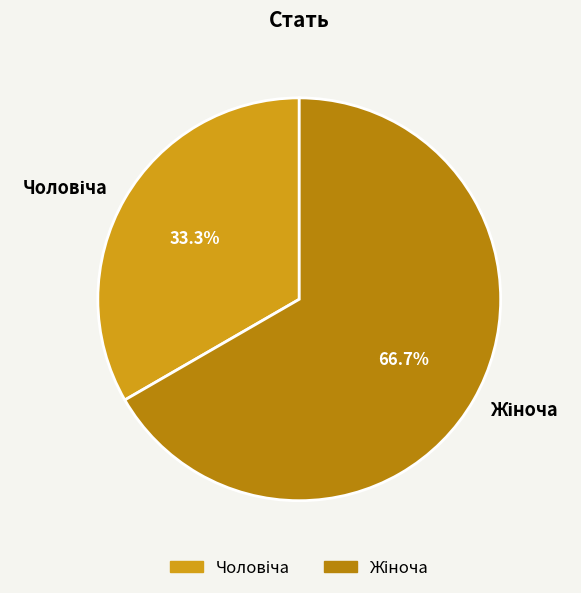

How many segments does this pie chart have?

2